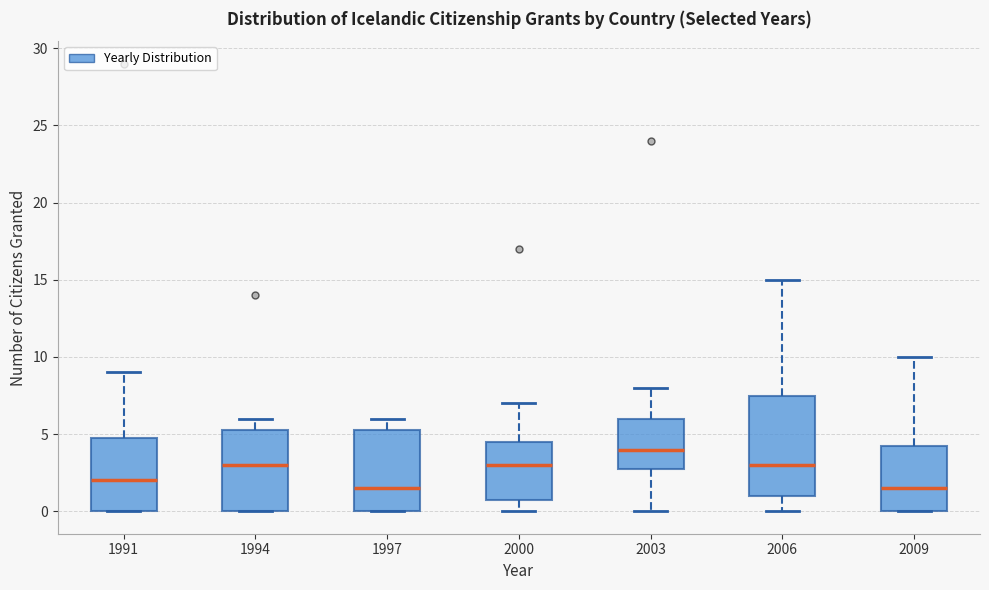

Reading left to right, transcribe this box plot: for each box, give where its median line is, the range the box spans, and where its two whiskers end, as read against the y-axis. The values are not printed on the chart, so give them approximately, as read against the axis.

1991: median 2.0, box 0.0 to 5.0, whiskers 0.0 to 9.0
1994: median 3.0, box 0.0 to 5.5, whiskers 0.0 to 6.0
1997: median 1.5, box 0.0 to 5.5, whiskers 0.0 to 6.0
2000: median 3.0, box 1.0 to 4.5, whiskers 0.0 to 7.0
2003: median 4.0, box 3.0 to 6.0, whiskers 0.0 to 8.0
2006: median 3.0, box 1.0 to 7.5, whiskers 0.0 to 15.0
2009: median 1.5, box 0.0 to 4.5, whiskers 0.0 to 10.0